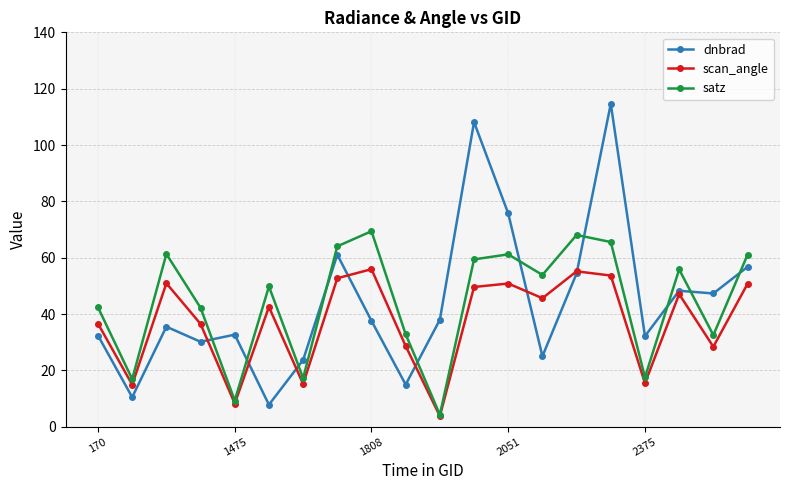

Which series has the largest range (max minus min)?

dnbrad